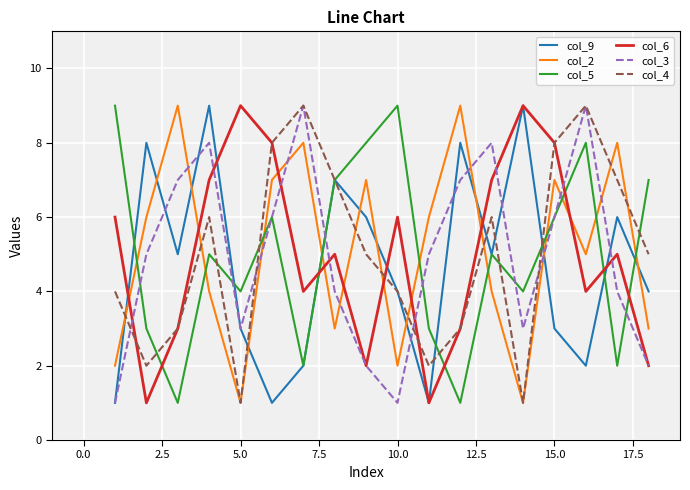

How many values in the col_2 series are below 6?

9